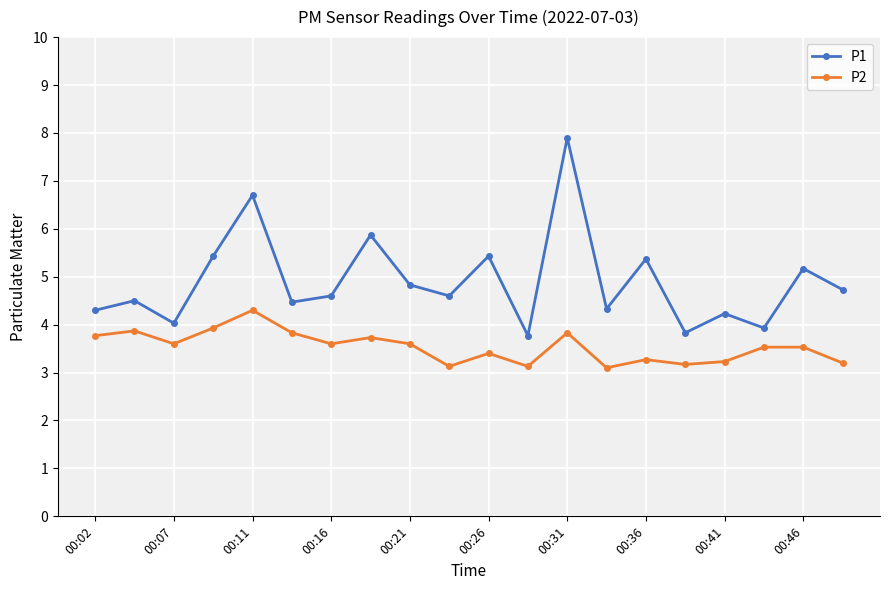

True or false: P2 has more than 2 points higher than both neighbors.

True